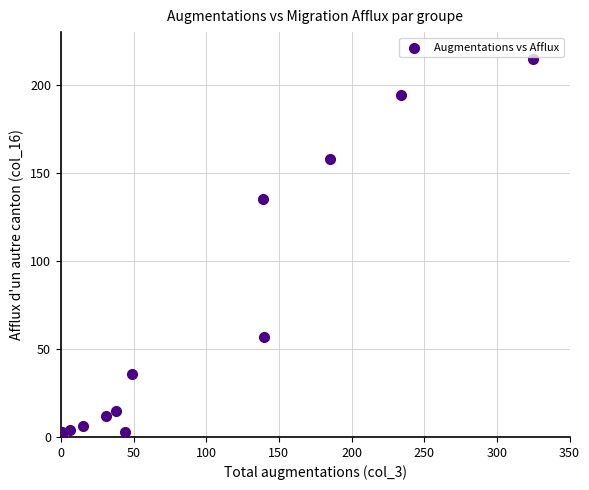

What Y value in the scatter plot is closest to 107?

135